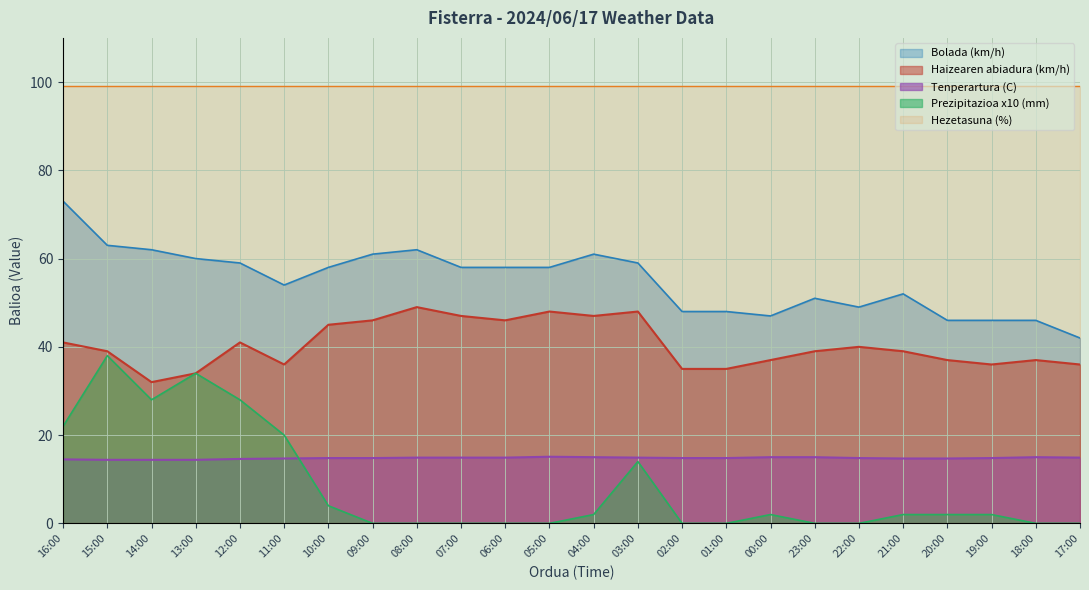

True or false: Bolada (km/h) has more than 0 interior local peaks.

True